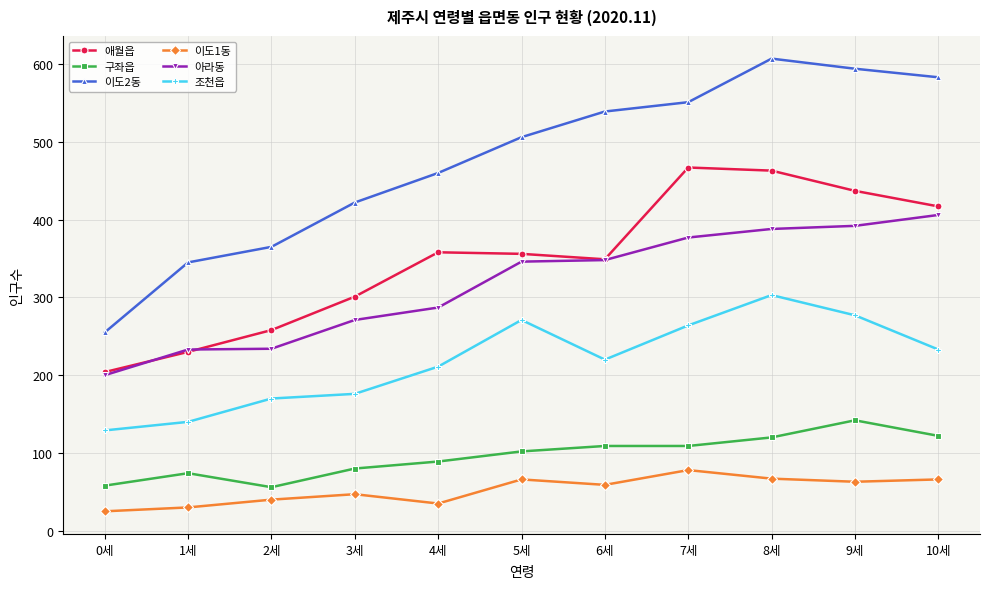

What is the spread (max minus min) of values at 5세?

440